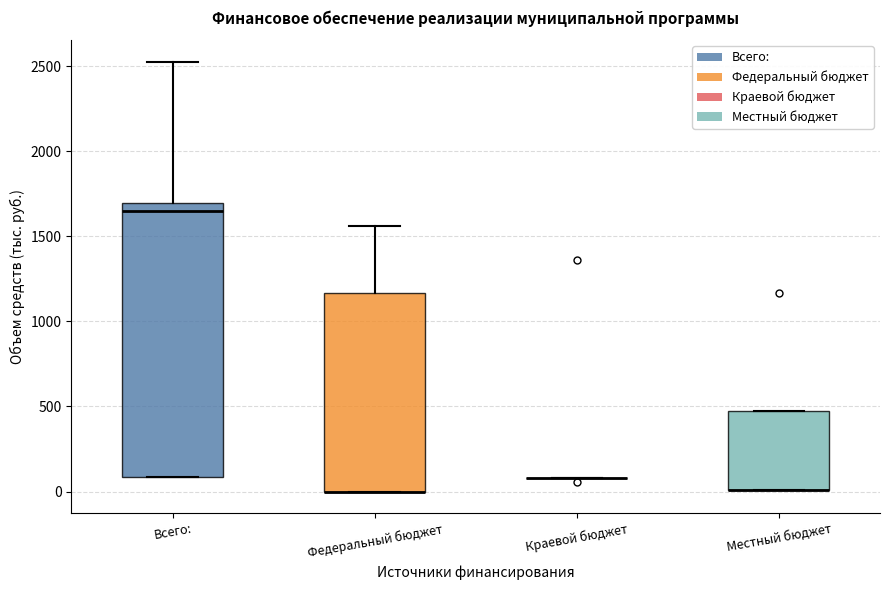

Comparing the boxes themselves (not the whiskers), which one is the tallest?

Всего: